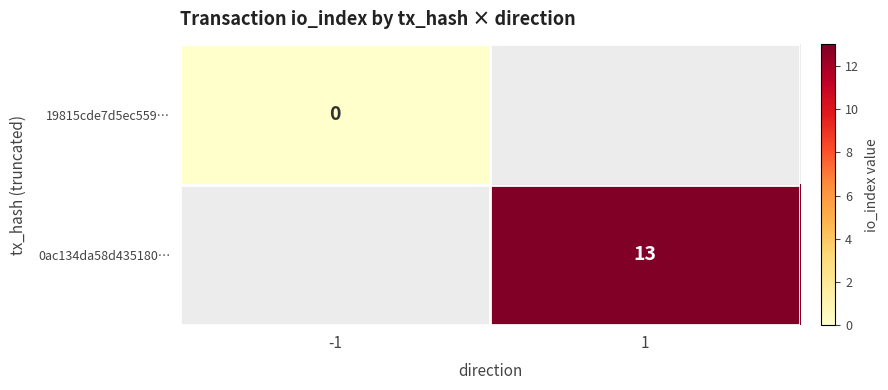

True or false: 0ac134da58d435180… has a value of 13 at 1.

True